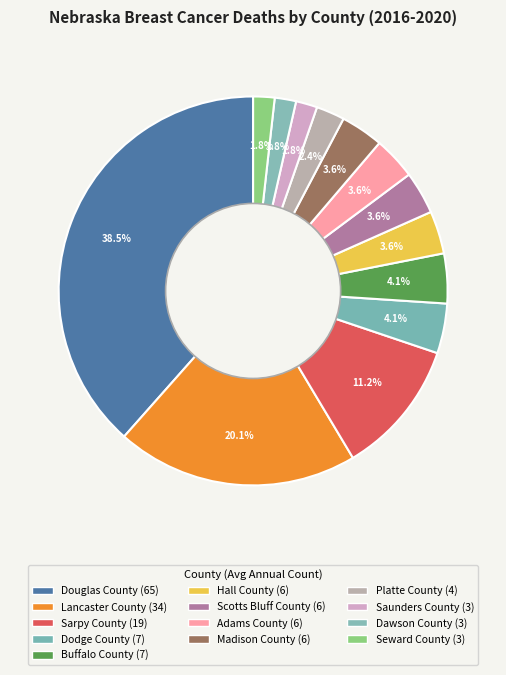

Count the number of slices in the pie.

13